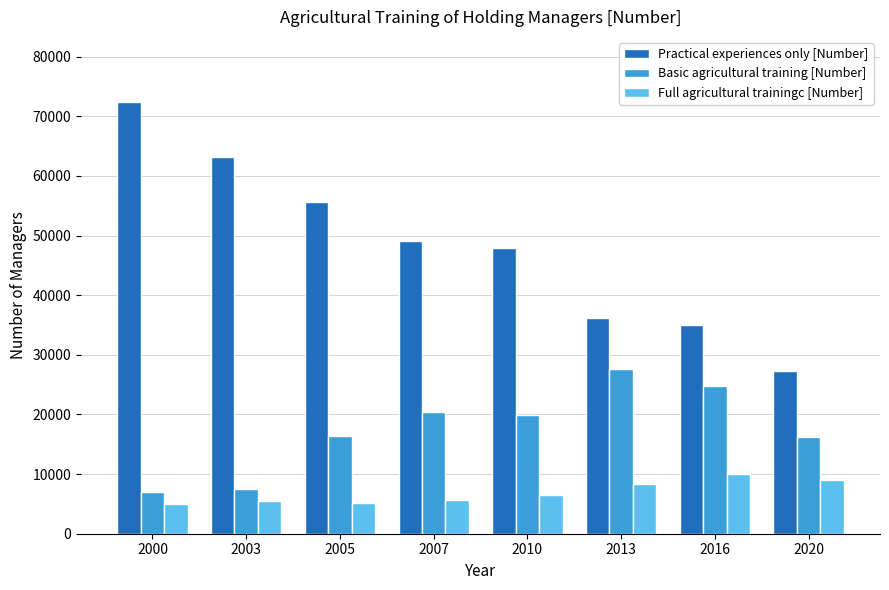

What is the sum of the Full agricultural trainingc [Number] values at 2013 and 2016?

18386